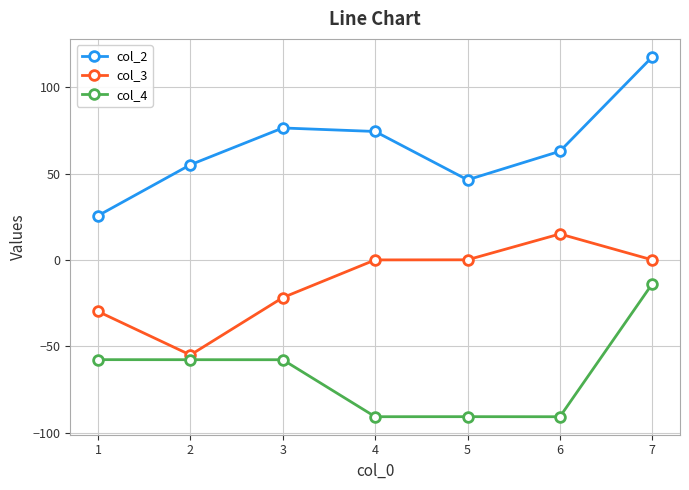

Which series has the largest range (max minus min)?

col_2